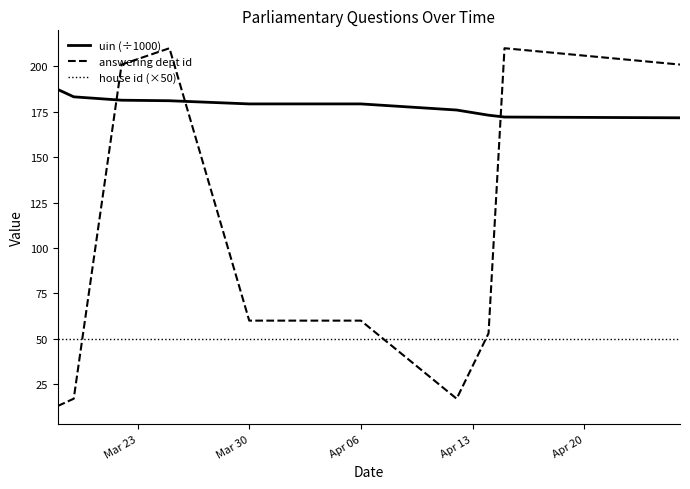

Which series has the largest total across all categories?

uin (÷1000)